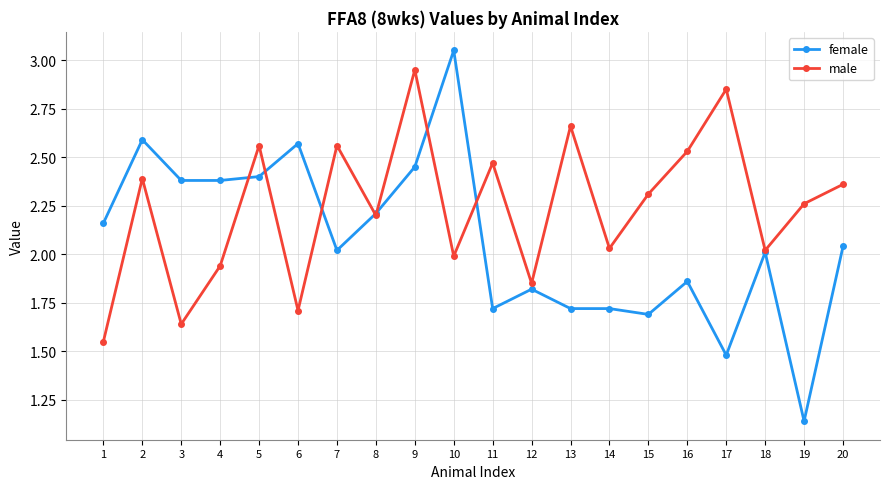

Rank the series by their average value, from lowest to highest.

female, male